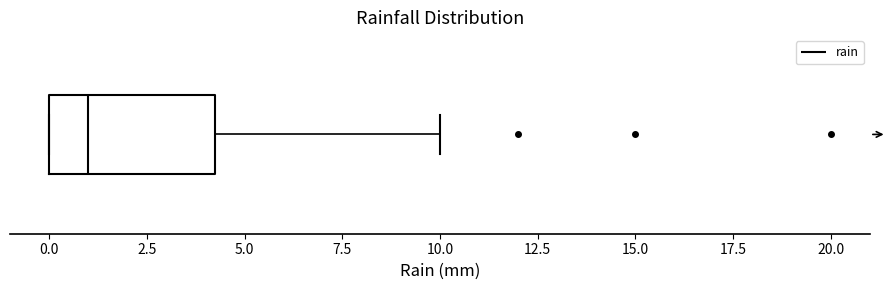

Transcribe this box plot: give where the median line is, the range the box spans, and where the two whiskers end, as read against the x-axis. The values are not printed on the chart, so give them approximately, as read against the axis.

median 1.0, box 0.0 to 4.5, whiskers 0.0 to 10.0